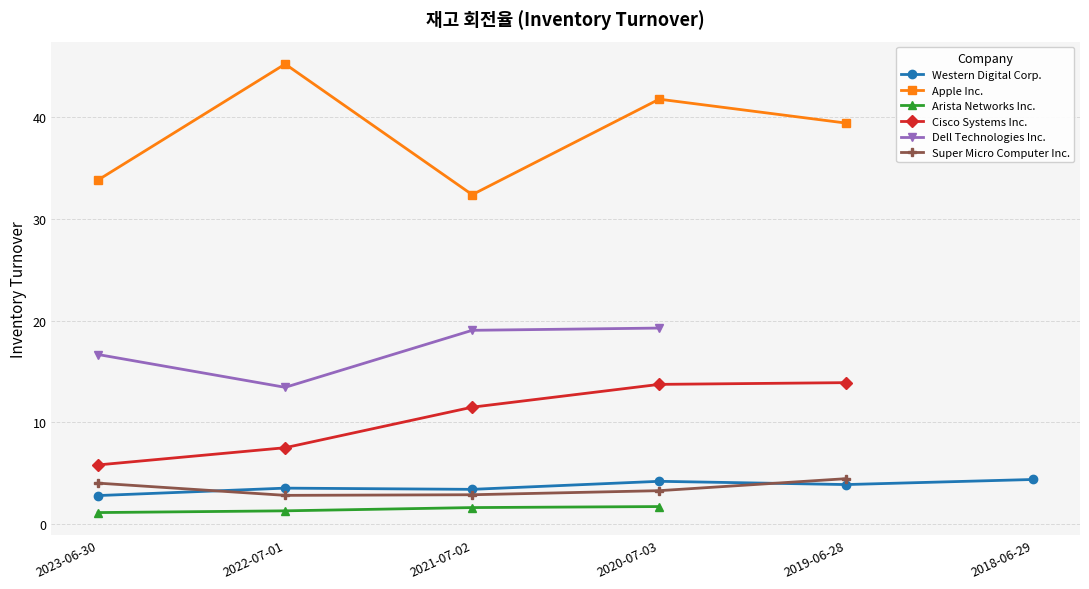

True or false: Super Micro Computer Inc. has more than 0 interior local peaks.

False